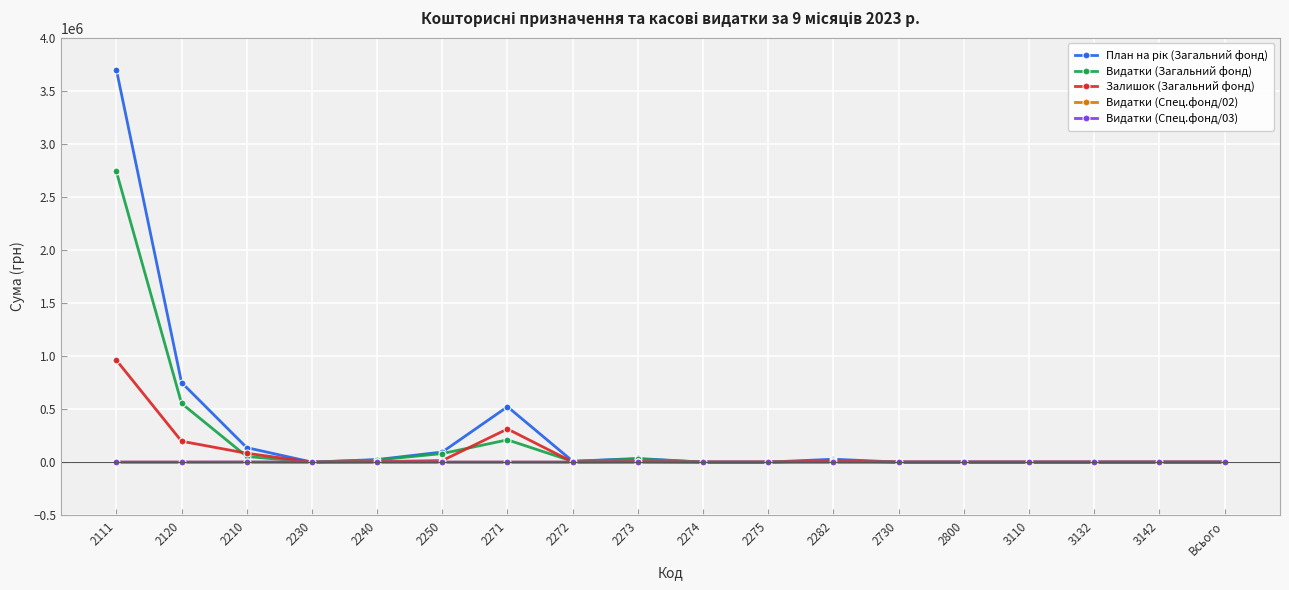

What is the label of the 1st point from the left?

2111